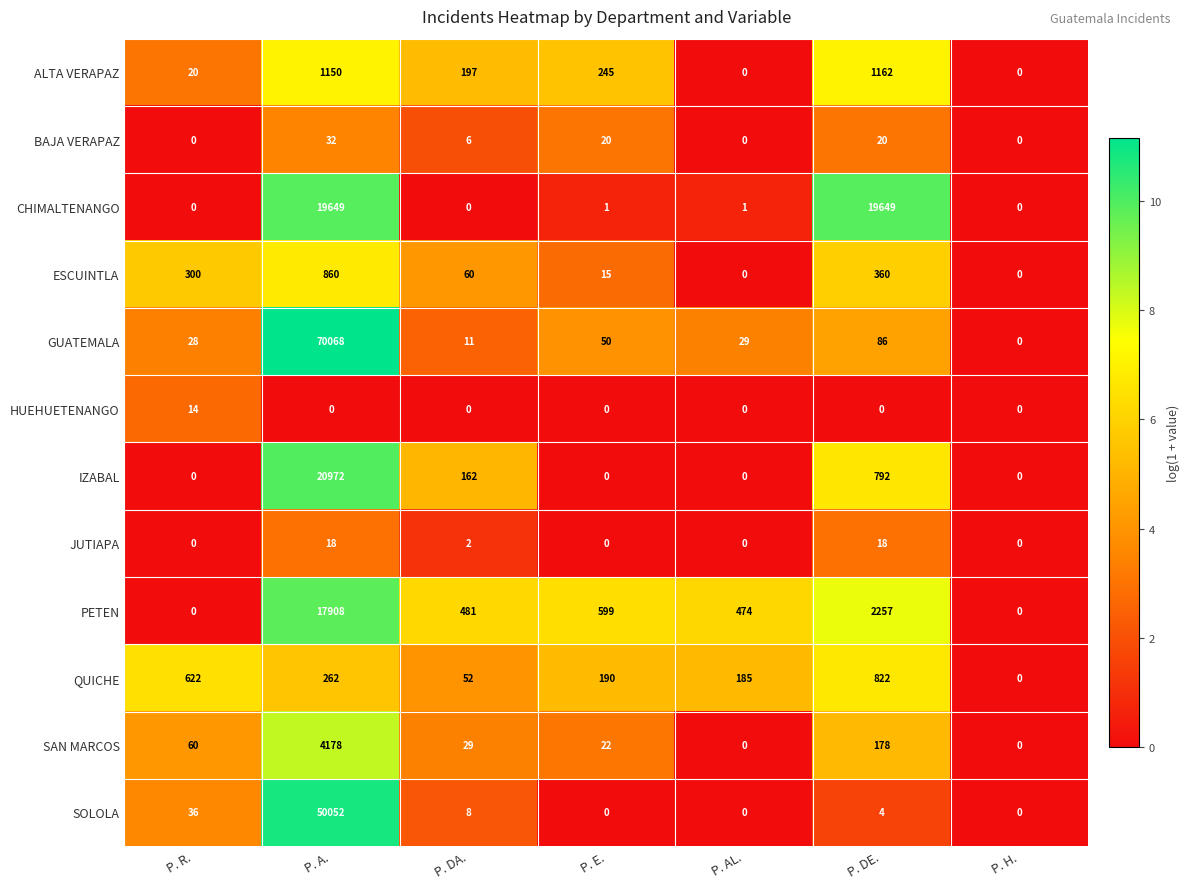

What is the average value of the JUTIAPA series?

5